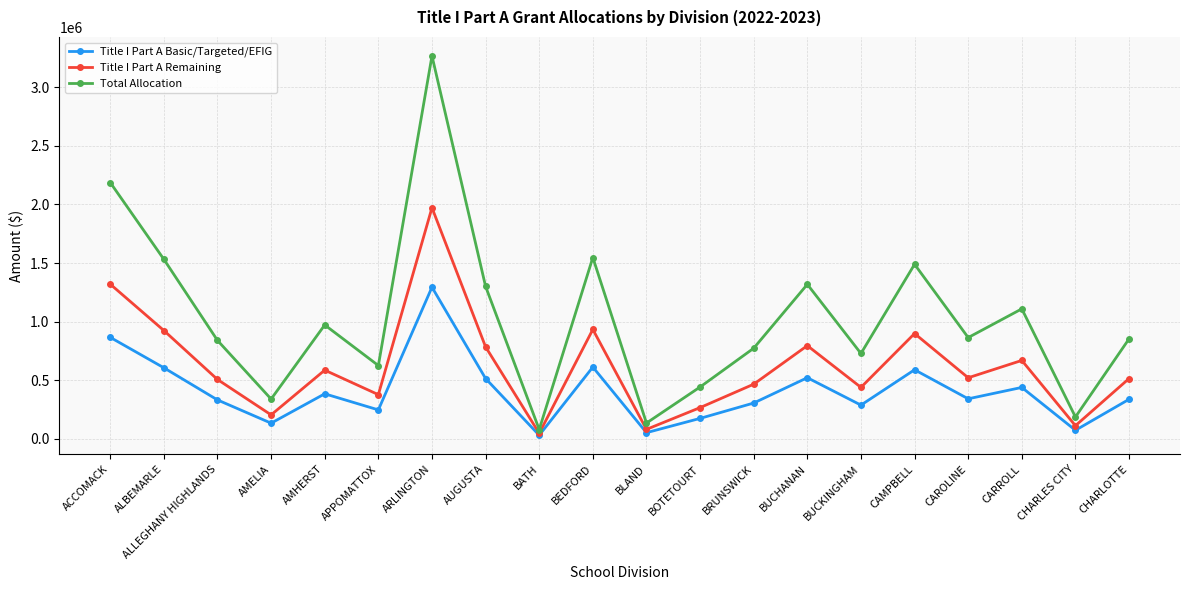

What is the difference between the Title I Part A Basic/Targeted/EFIG values at CAMPBELL and AUGUSTA?

74769.6